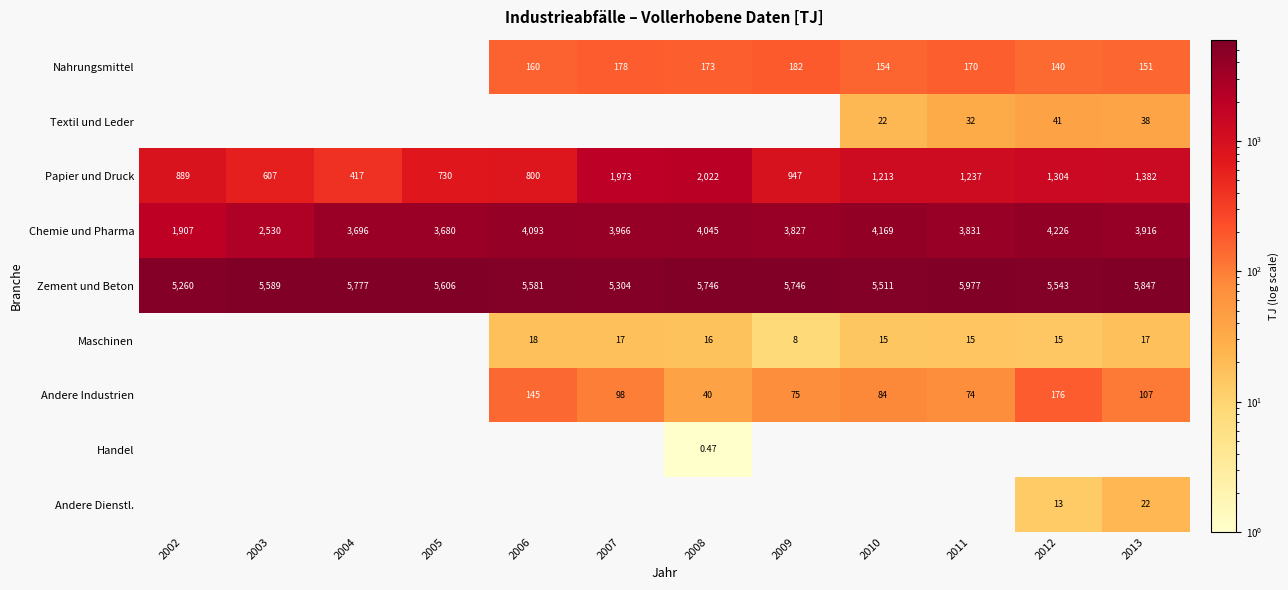

Is the value of Zement und Beton at 2013 greater than the value of Nahrungsmittel at 2009?

Yes